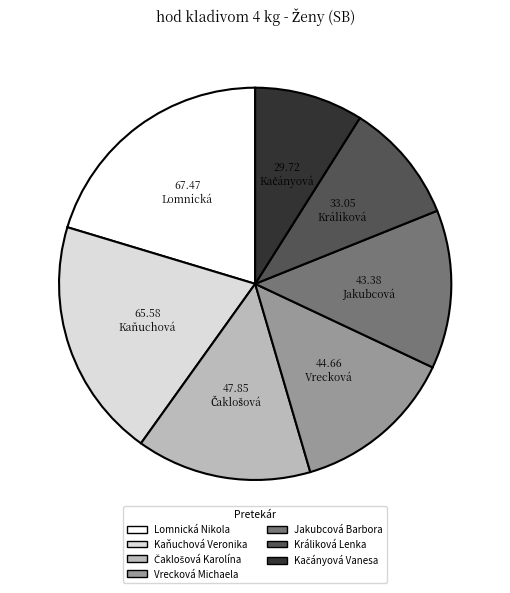

Which category has the biggest portion of the pie?

Lomnická Nikola